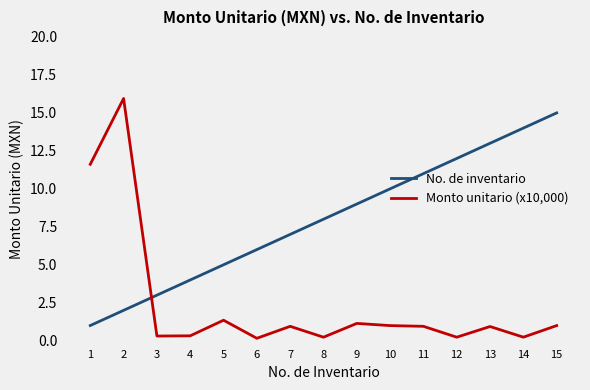

At which label is No. de inventario closest to 8?

8